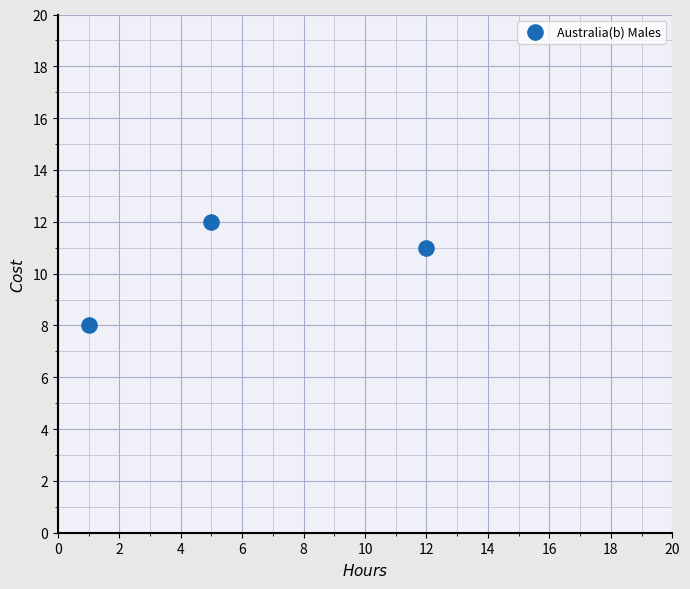

What is the average Y value?

10